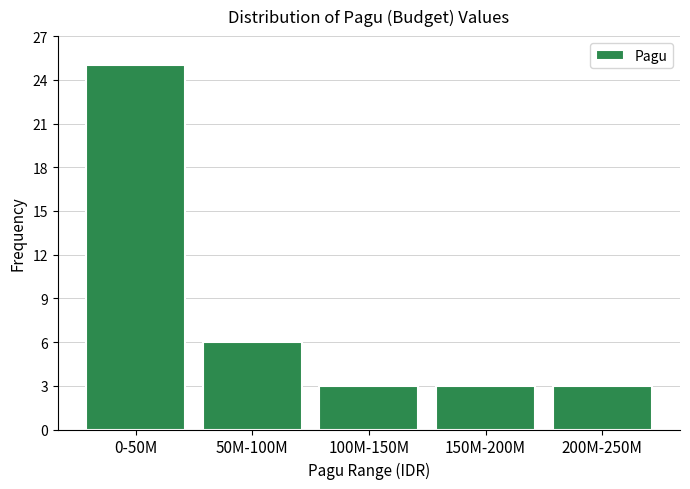

Reading right to left, what are all the values shown in this chart?

3	3	3	6	25